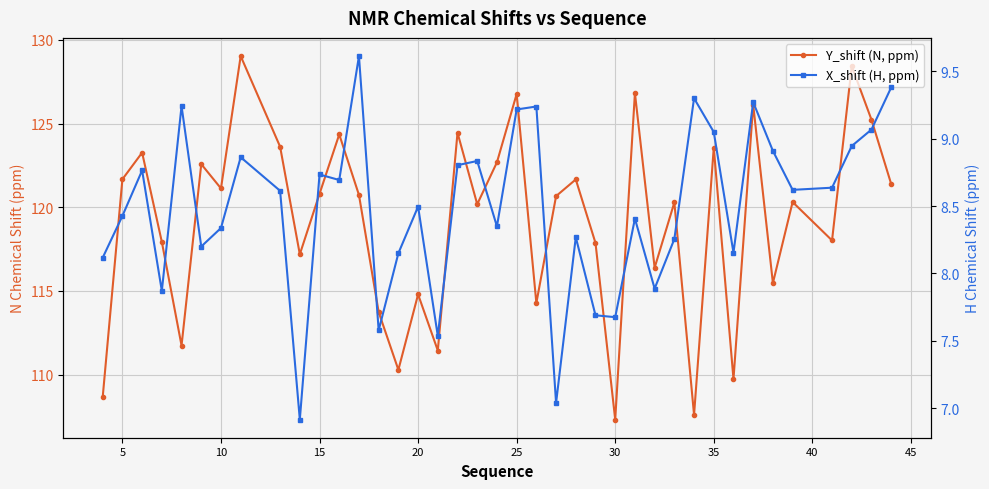

How many interior local peaks does the Y_shift (N, ppm) series have?

14